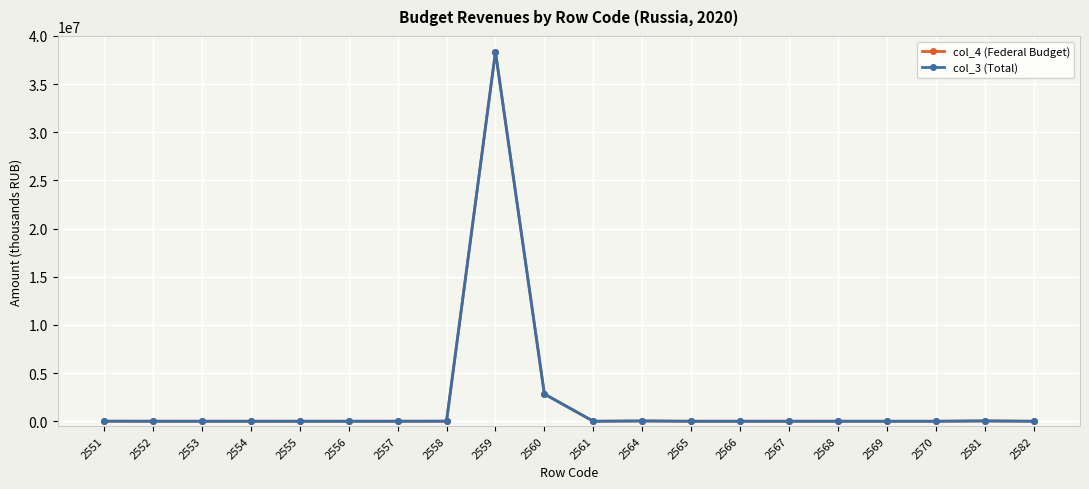

What is the value of the col_4 (Federal Budget) point at the 9th from the left?

38352428